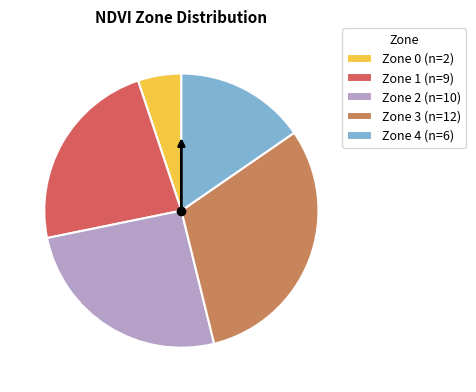

Does any single category account for the majority?

No